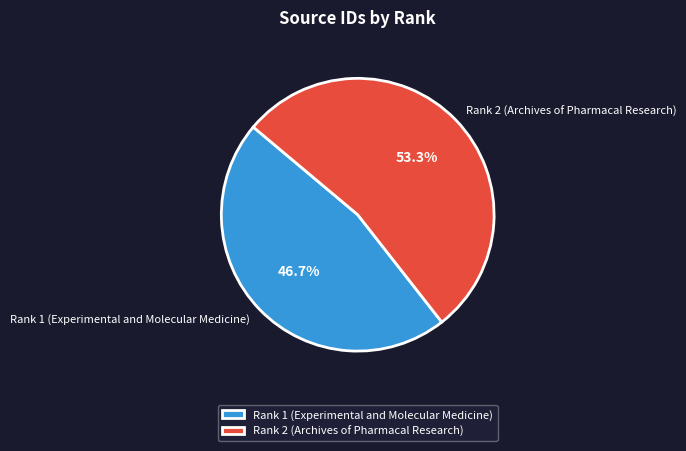

Combined, do Rank 1 (Experimental and Molecular Medicine) and Rank 2 (Archives of Pharmacal Research) account for over 50%?

Yes